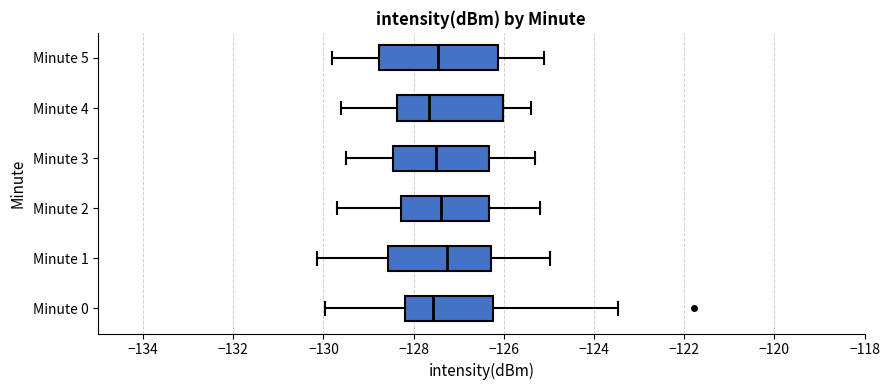

Reading bottom to top, read every box against the x-axis: the position of its median line, the range the box covers, and the ends of its whiskers. The values are not printed on the chart, so give them approximately, as read against the axis.

Minute 0: median -127.6, box -128.2 to -126.2, whiskers -130.0 to -123.4
Minute 1: median -127.2, box -128.6 to -126.2, whiskers -130.2 to -125.0
Minute 2: median -127.4, box -128.2 to -126.4, whiskers -129.6 to -125.2
Minute 3: median -127.4, box -128.4 to -126.4, whiskers -129.4 to -125.2
Minute 4: median -127.6, box -128.4 to -126.0, whiskers -129.6 to -125.4
Minute 5: median -127.4, box -128.8 to -126.2, whiskers -129.8 to -125.0